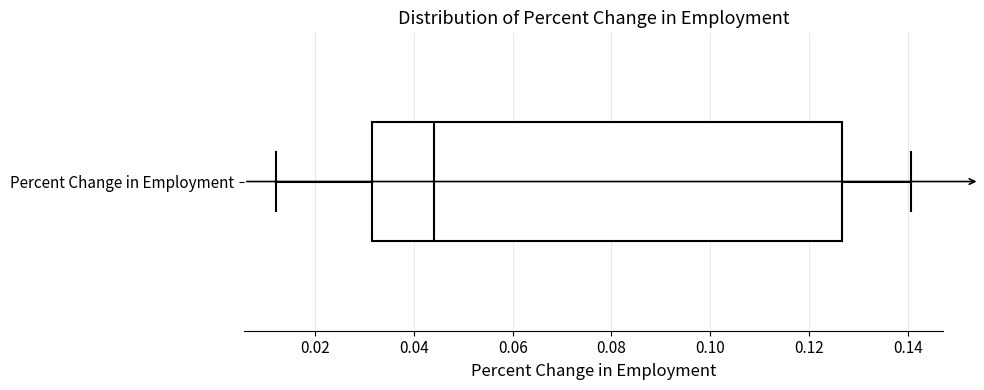

Where does the right whisker of the box for Percent Change in Employment end on the x-axis? The values are not printed on the chart, so give them approximately, as read against the axis.

0.140